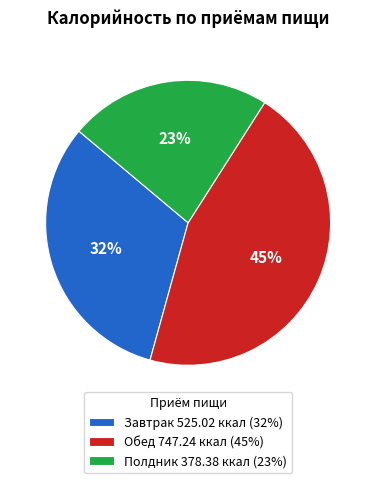

Which slice is the smallest?

Полдник